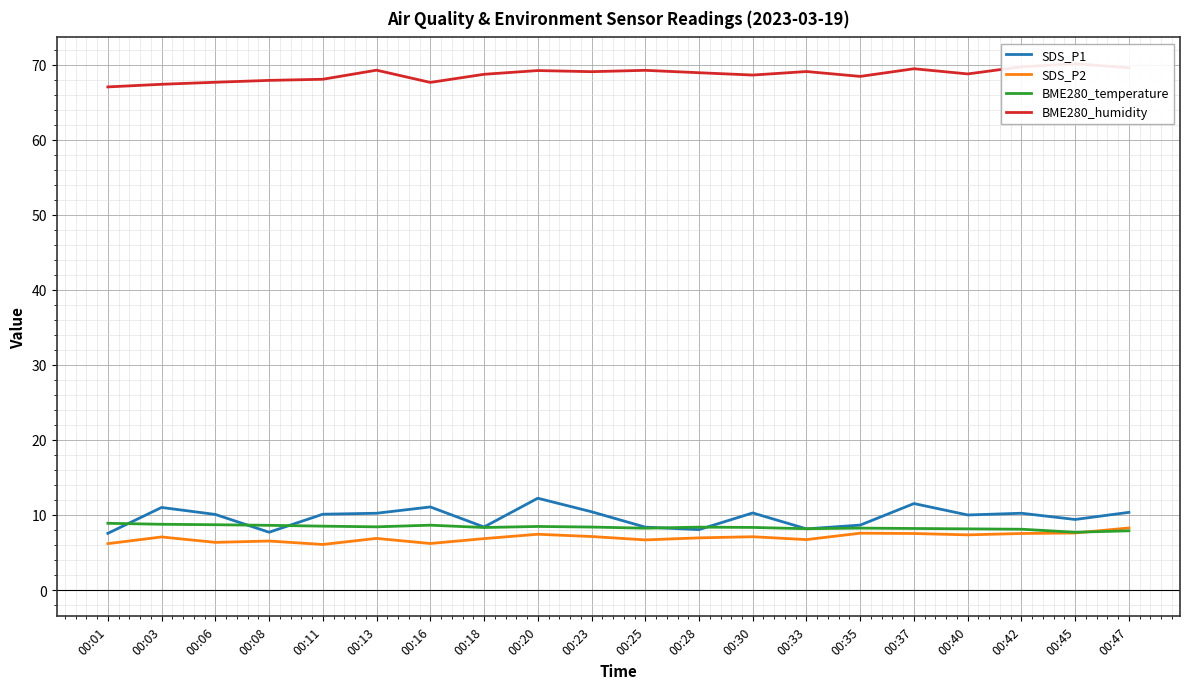

At how many categories does at least one series exceed 59?

20